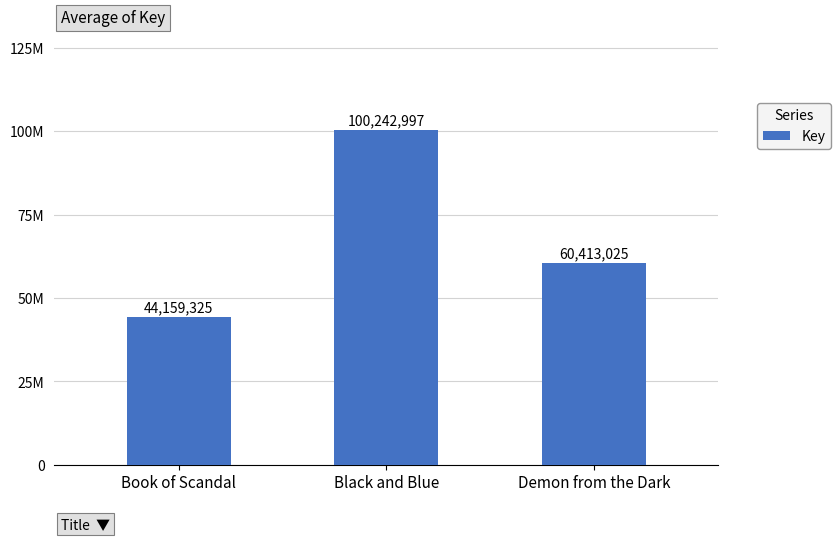

Is it true that the value at Black and Blue is 54093429?

False